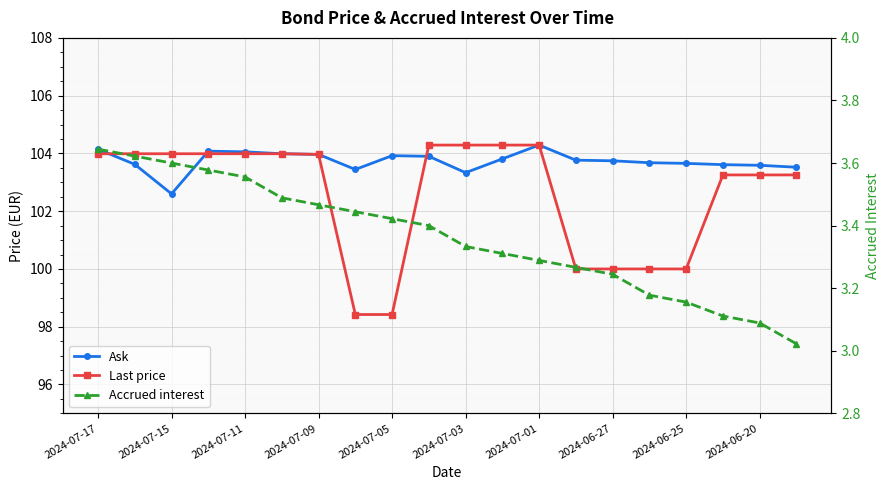

True or false: Last price and Accrued interest intersect in this chart.

False